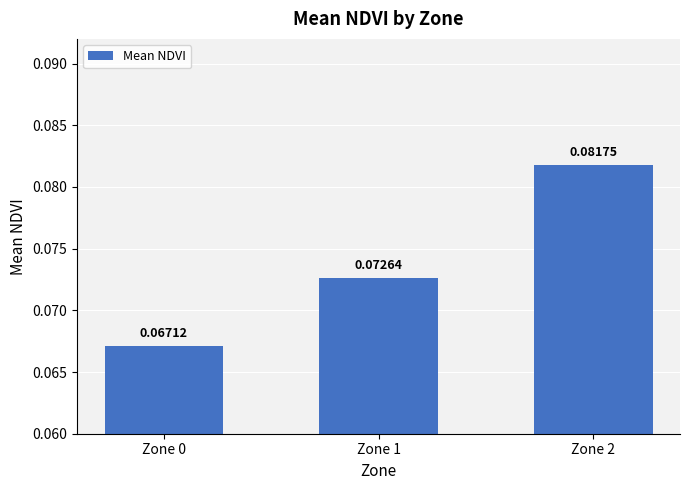

Between Zone 1 and Zone 0, which is larger?

Zone 1